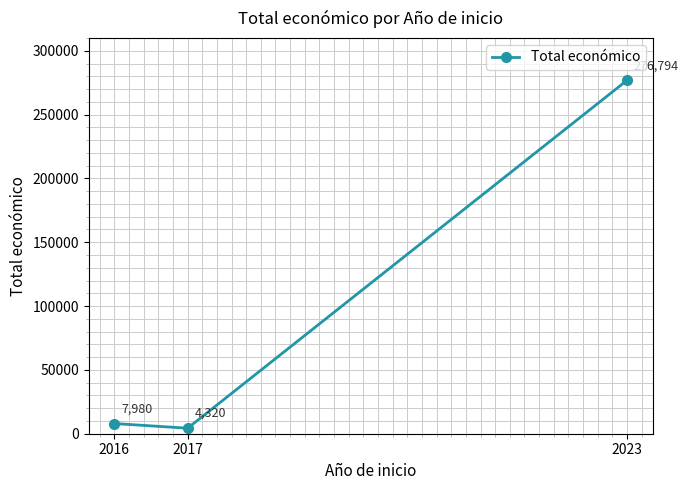

Reading left to right, transcribe all the data shown in this chart.

7980	4320	276794